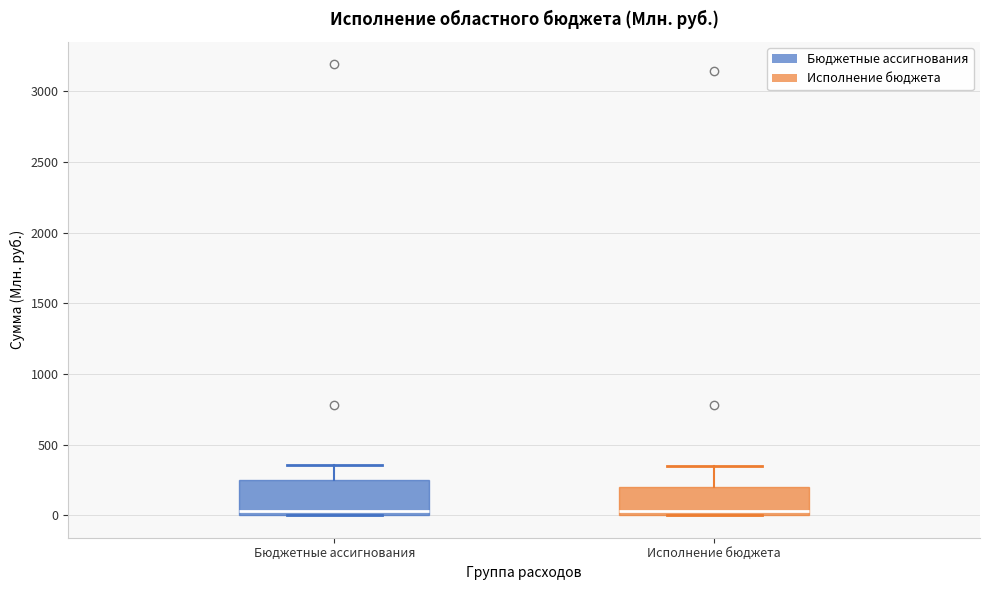

Reading left to right, transcribe this box plot: for each box, give where its median line is, the range the box spans, and where its two whiskers end, as read against the y-axis. The values are not printed on the chart, so give them approximately, as read against the axis.

Бюджетные ассигнования: median 50, box 0 to 250, whiskers 0 to 350
Исполнение бюджета: median 50, box 0 to 200, whiskers 0 to 350